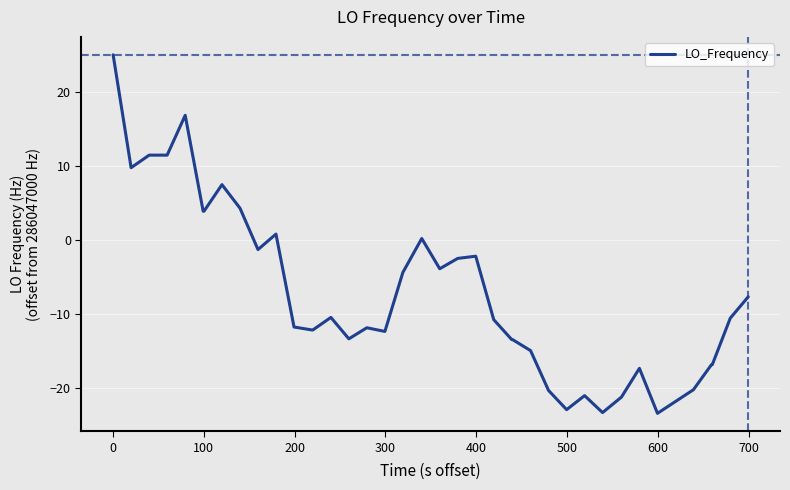

What is the maximum value shown in the chart?

25.1